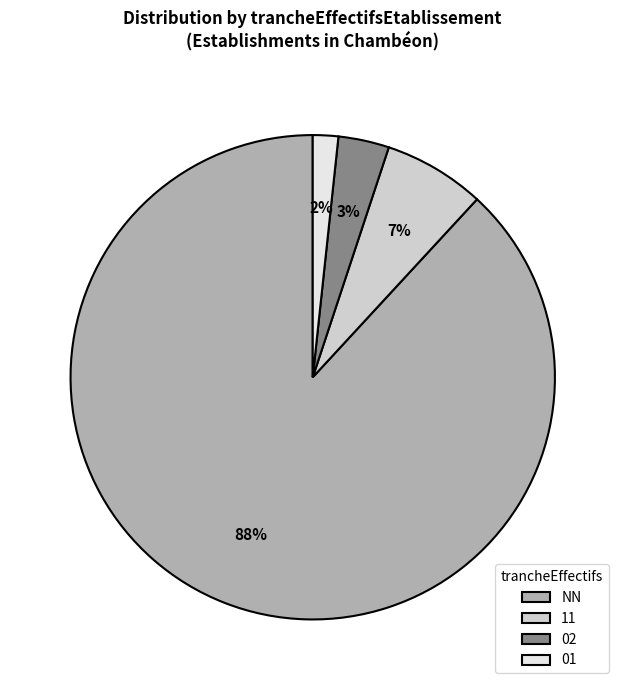

Is there a majority slice in this chart?

Yes